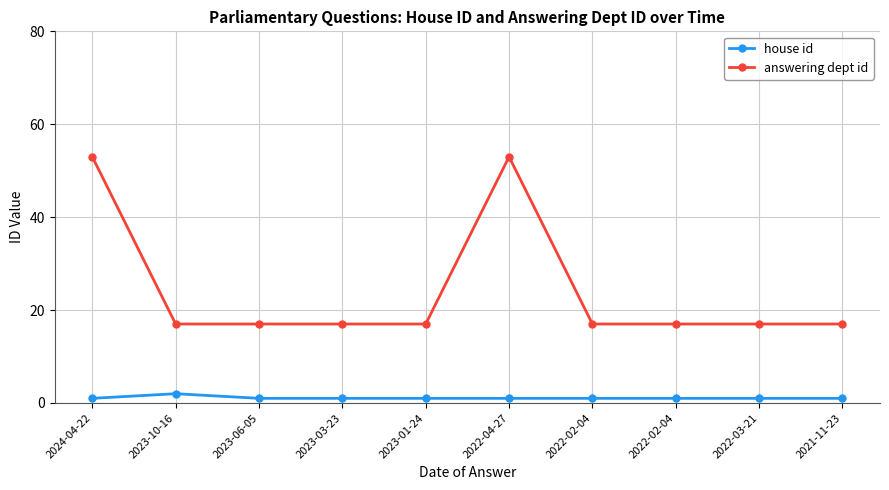

Which series has the largest total across all categories?

answering dept id